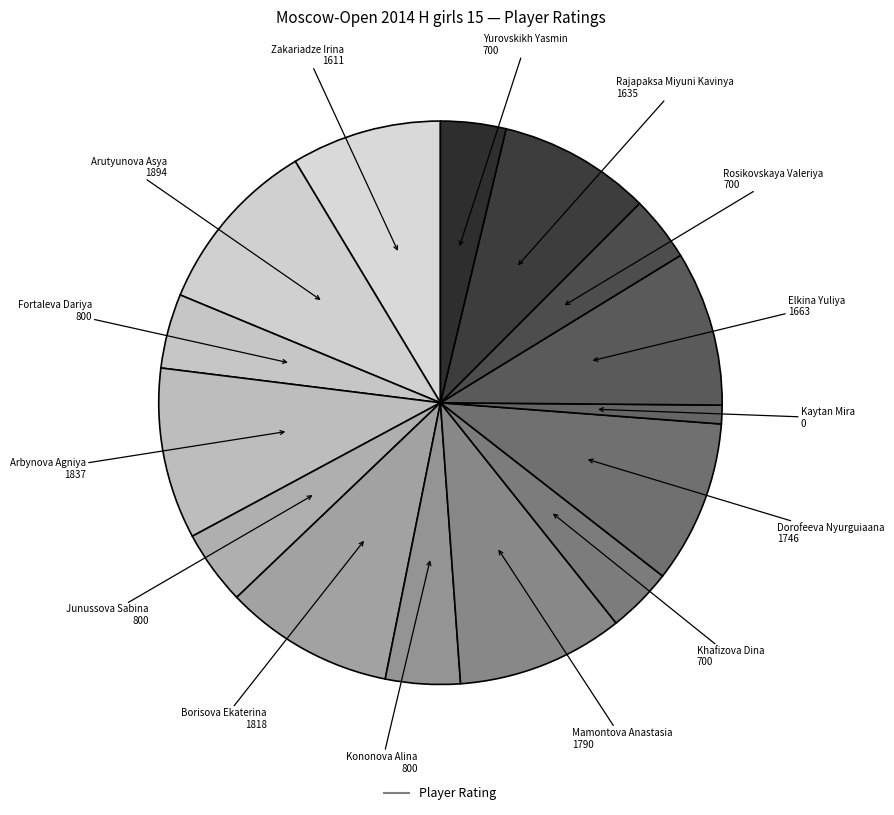

Which category has the smallest portion of the pie?

Kaytan Mira